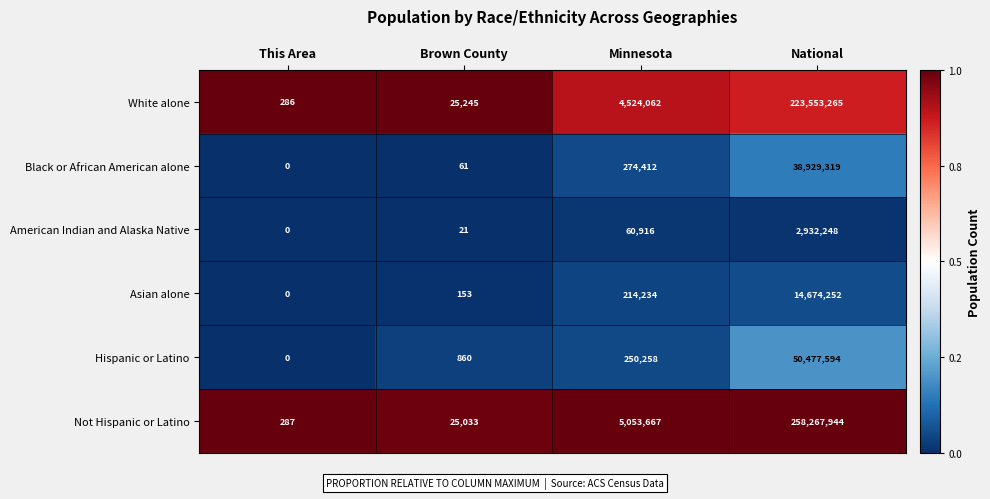

What is the difference between the second highest and minimum values in the White alone series?

4523776